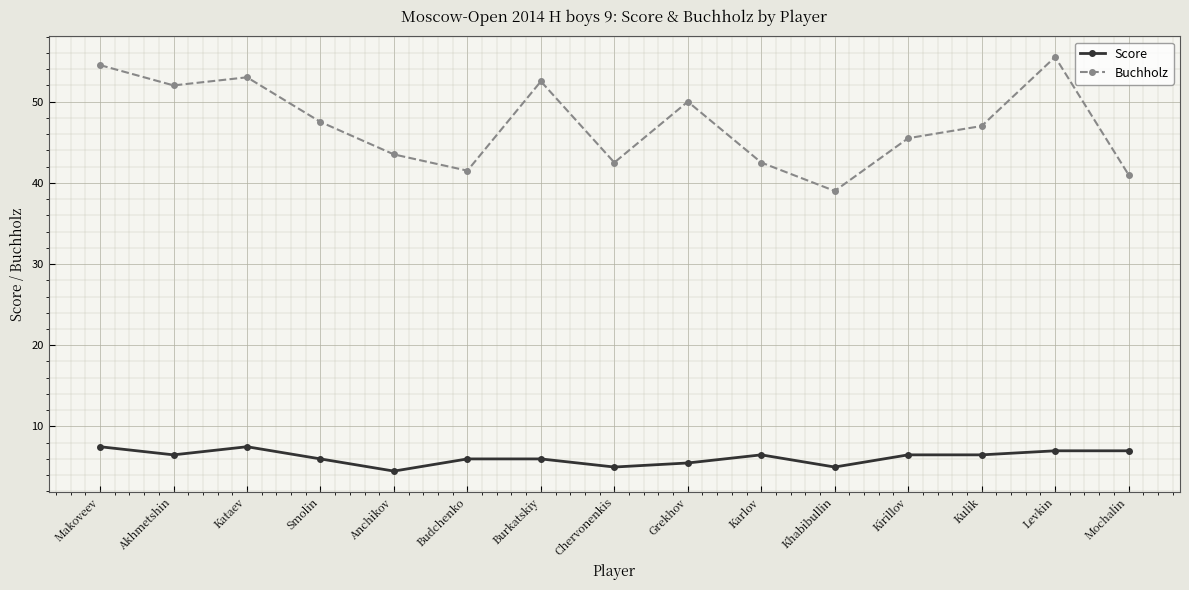

Which category has the lowest value across all series?

Anchikov